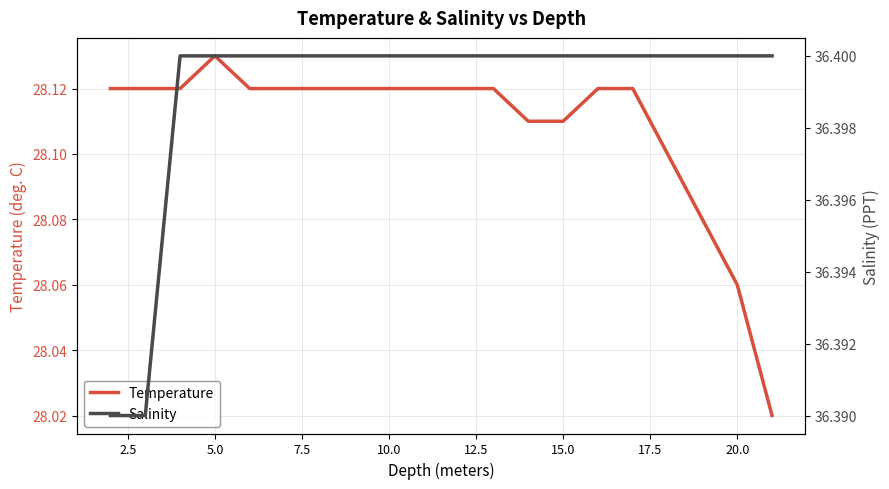

What is the value of the Temperature point at the 14th from the left?

28.1